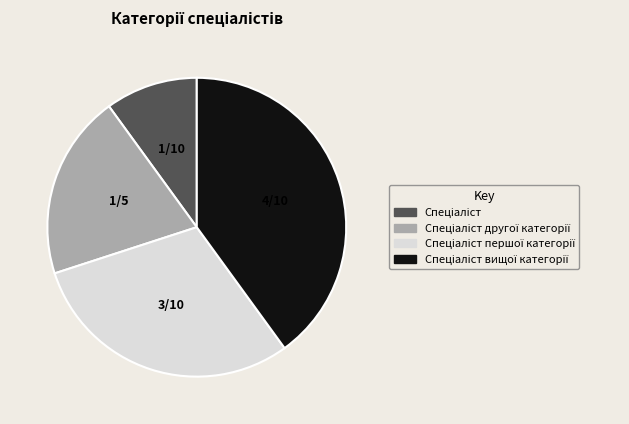

Does any single category account for the majority?

No